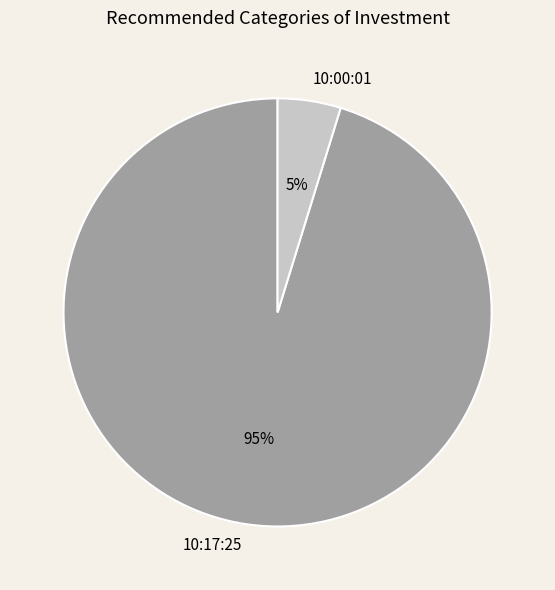

Is it true that 10:00:01 is 5% of the pie?

True